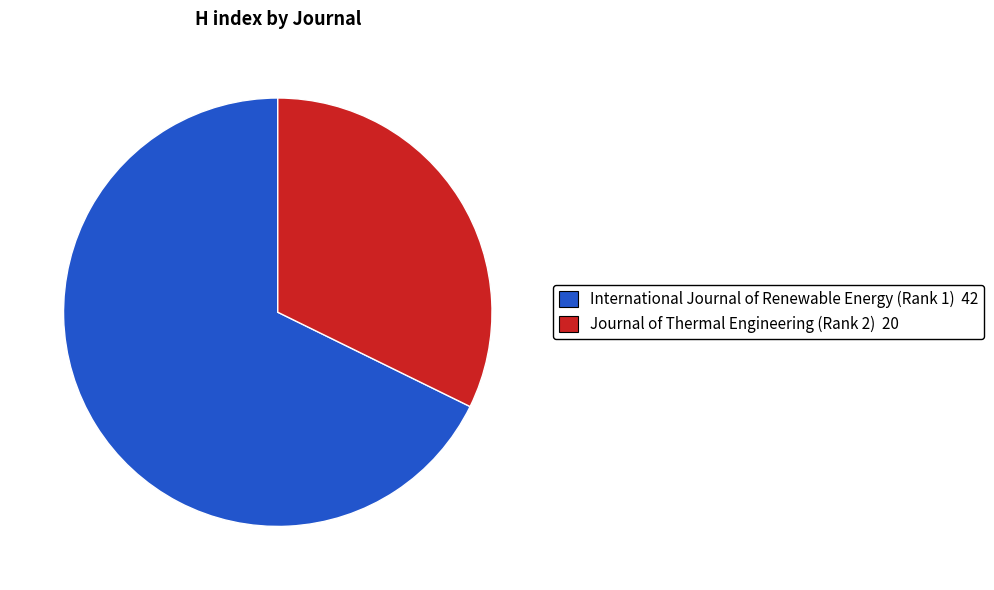

Approximately how many times larger is the value at International Journal of Renewable Energy (Rank 1) 42 compared to Journal of Thermal Engineering (Rank 2) 20?

2.1